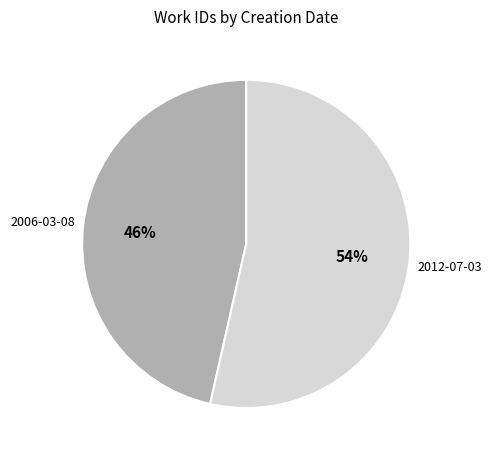

To the nearest percent, what is the average slice percentage?

50%